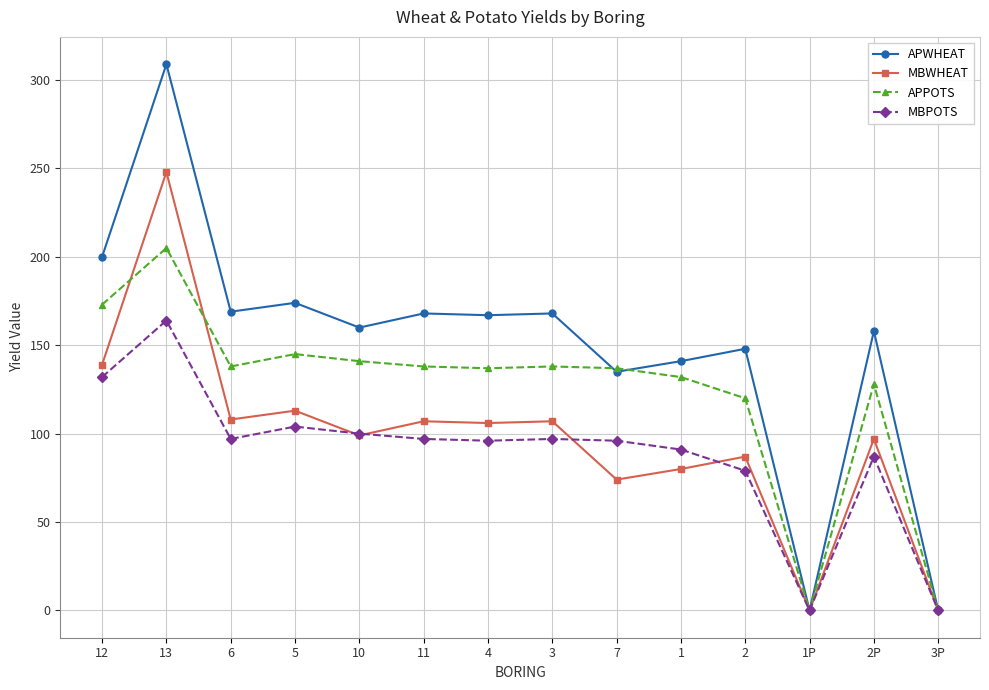

At 13, list the series in order from smallest to largest.

MBPOTS, APPOTS, MBWHEAT, APWHEAT